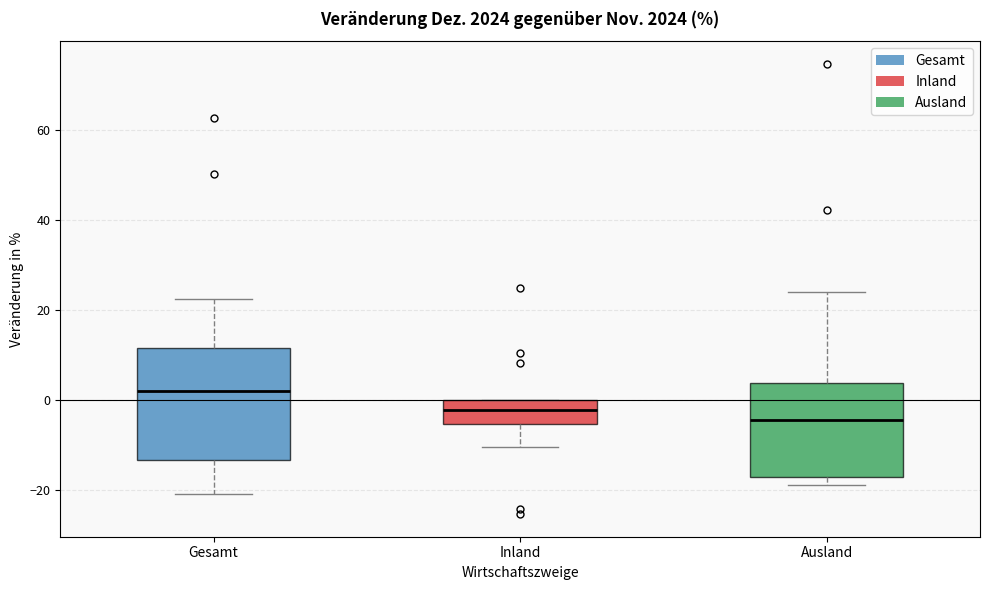

Reading left to right, read every box against the y-axis: the position of its median line, the range the box covers, and the ends of its whiskers. The values are not printed on the chart, so give them approximately, as read against the axis.

Gesamt: median 2, box -14 to 12, whiskers -20 to 22
Inland: median -2, box -6 to 0, whiskers -10 to 0
Ausland: median -4, box -18 to 4, whiskers -18 (just below the box's lower edge) to 24